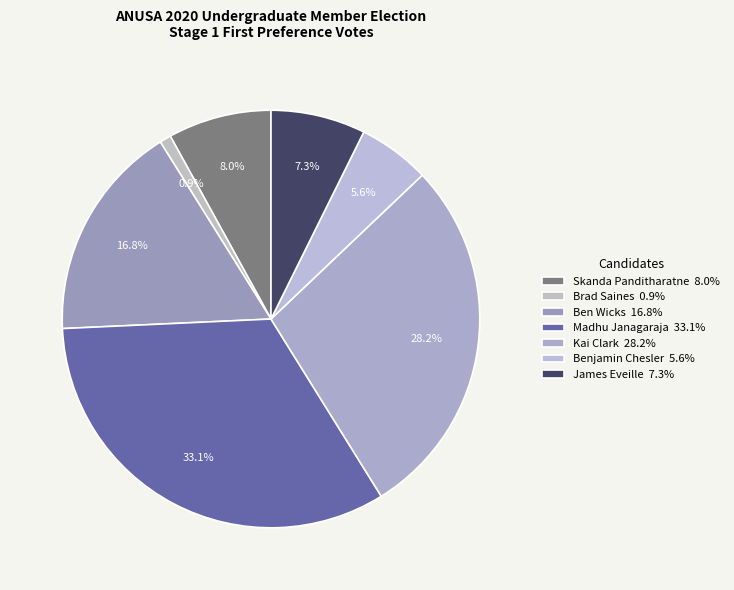

Rank the categories by value from highest to lowest.

Madhu Janagaraja, Kai Clark, Ben Wicks, Skanda Panditharatne, James Eveille, Benjamin Chesler, Brad Saines